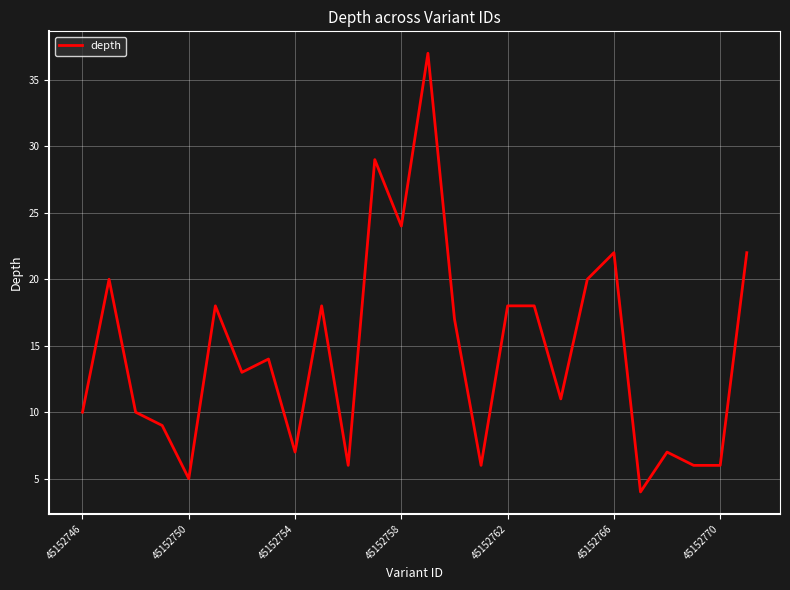

What is the difference between the maximum and minimum values?

33